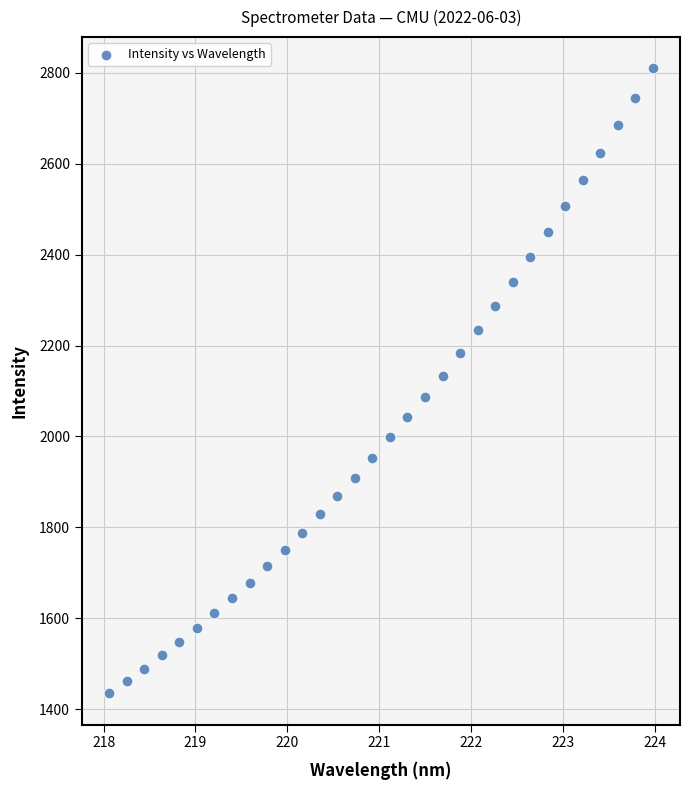

What is the range of X values (max minus min)?

5.9